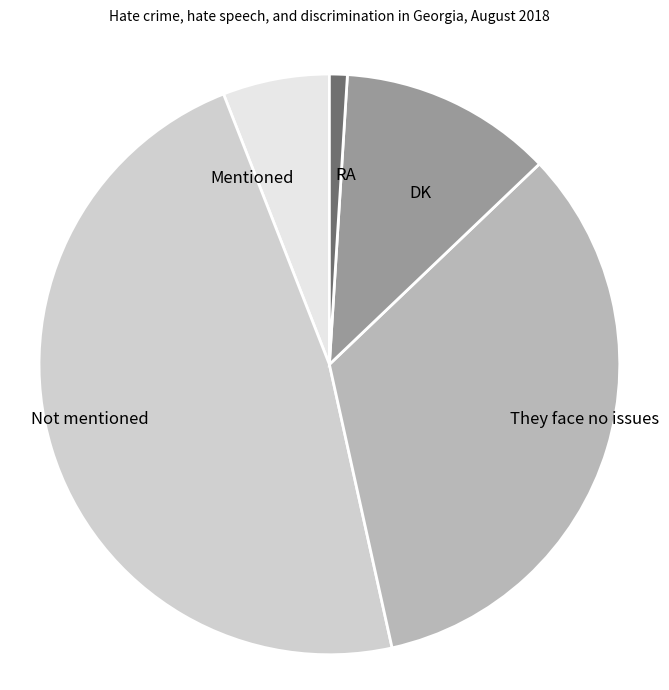

Is it true that Mentioned is 6% of the pie?

True